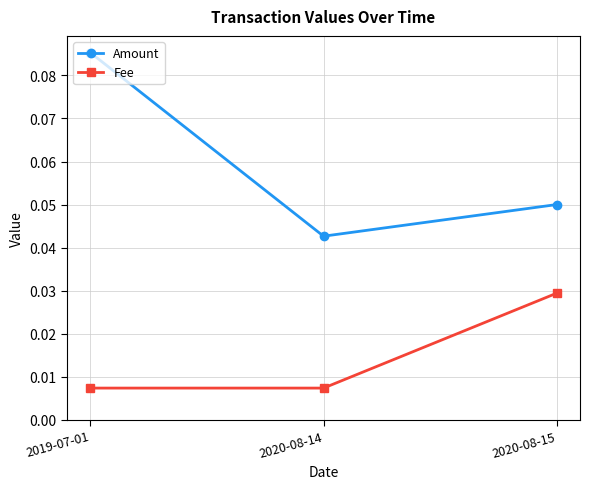

Rank the categories by Amount value from lowest to highest.

2020-08-14, 2020-08-15, 2019-07-01